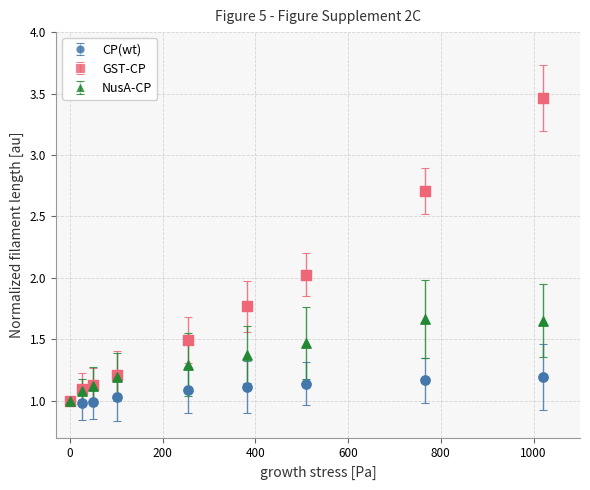

Which series has the largest range (max minus min)?

GST-CP